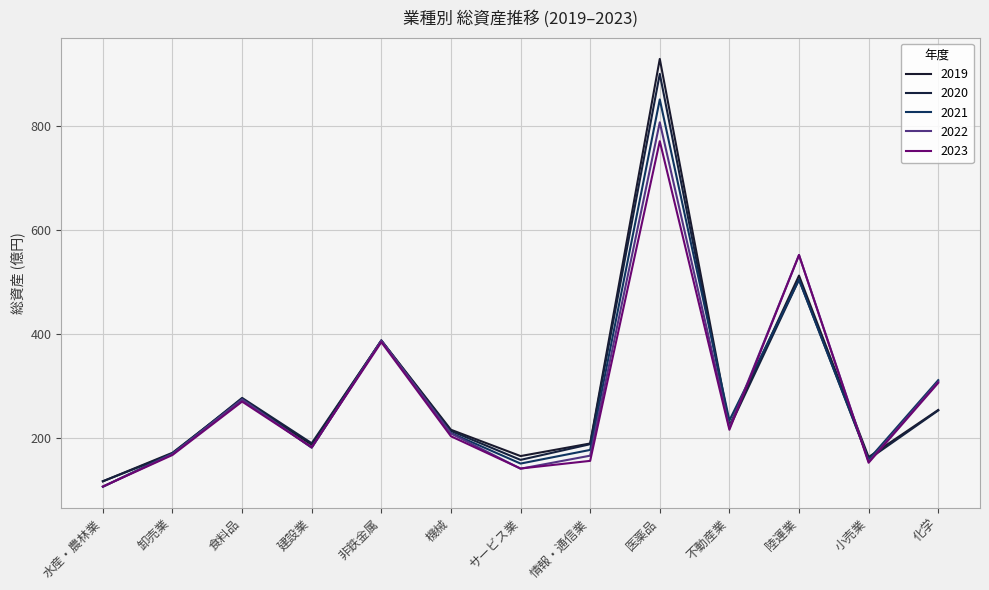

At which category does 2023 reach its first local valley?

建設業